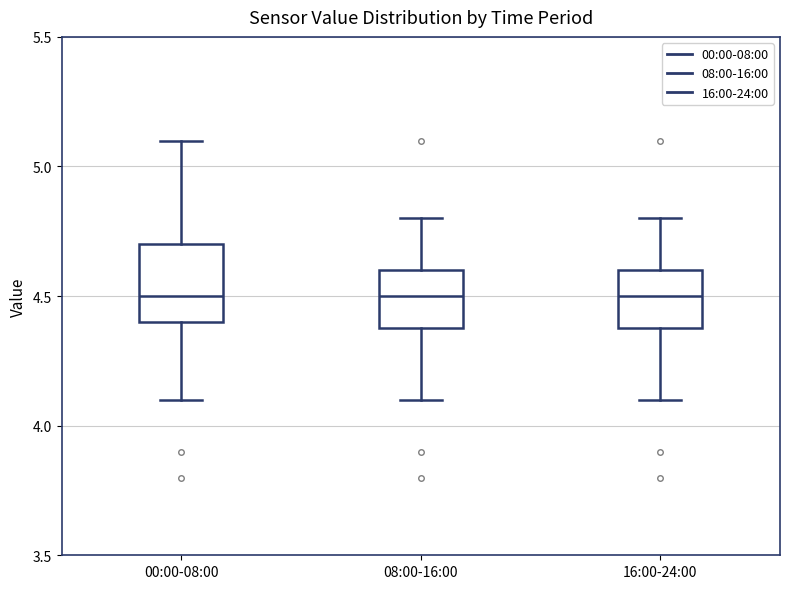

Where is the upper edge of the box for 16:00-24:00 on the y-axis? The values are not printed on the chart, so give them approximately, as read against the axis.

4.6